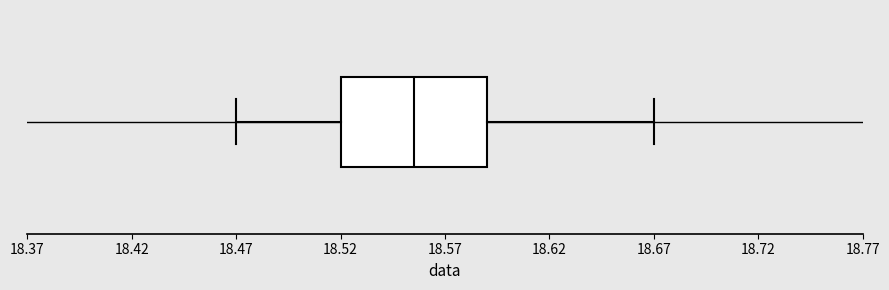

Transcribe this box plot: give where the median line is, the range the box spans, and where the two whiskers end, as read against the x-axis. The values are not printed on the chart, so give them approximately, as read against the axis.

median 18.555, box 18.520 to 18.590, whiskers 18.470 to 18.670